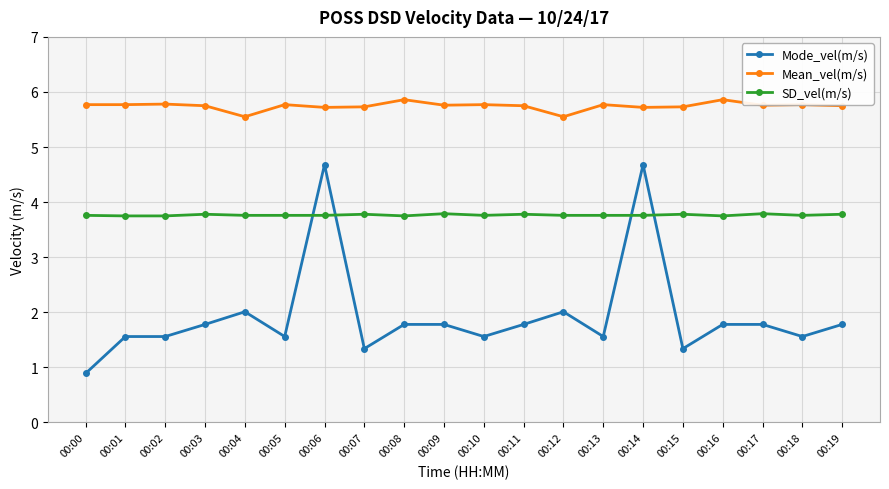

What is the approximate value of Mode_vel(m/s) at 00:02?

1.6